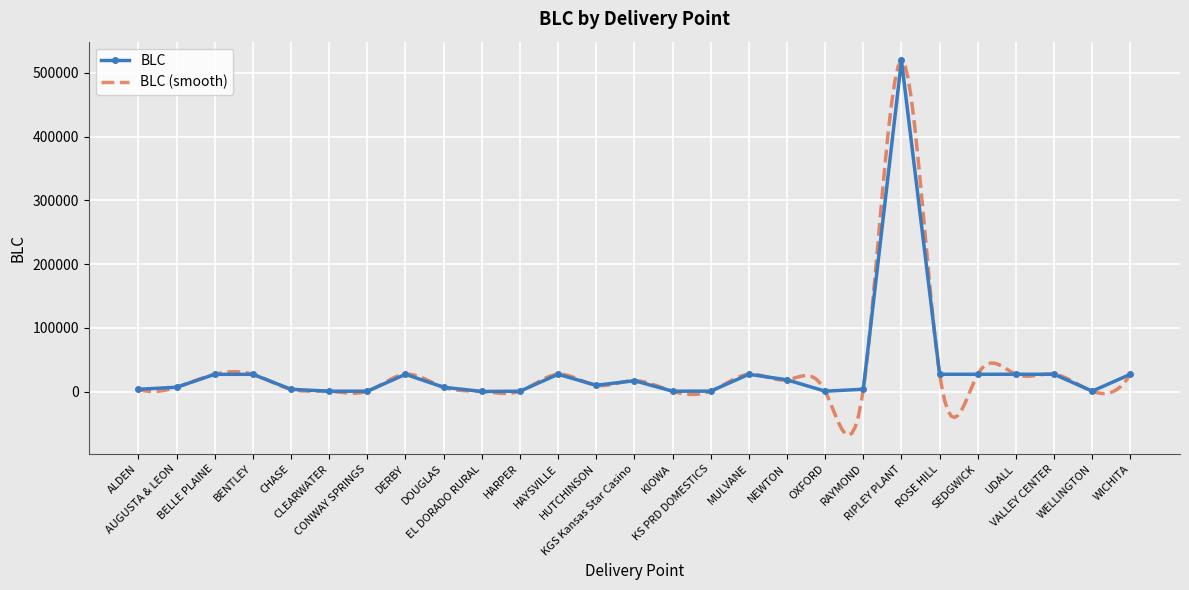

Reading left to right, list all the values displayed in this chart.

ALDEN=3504	AUGUSTA & LEON=6706	BELLE PLAINE=27015	BENTLEY=27020	CHASE=3512	CLEARWATER=510	CONWAY SPRINGS=512	DERBY=27035	DOUGLAS=6722	EL DORADO RURAL=118	HARPER=525	HAYSVILLE=27050	HUTCHINSON=9835	KGS Kansas Star Casino=16977	KIOWA=530	KS PRD DOMESTICS=610	MULVANE=27060	NEWTON=18356	OXFORD=540	RAYMOND=3572	RIPLEY PLANT=519501	ROSE HILL=27065	SEDGWICK=27070	UDALL=27080	VALLEY CENTER=27085	WELLINGTON=590	WICHITA=27092